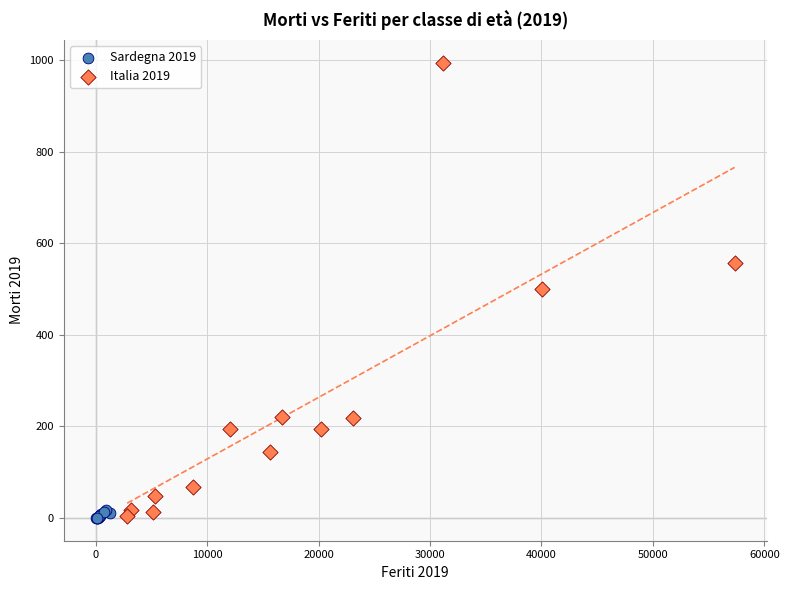

Which series contains the highest Y value?

Italia 2019